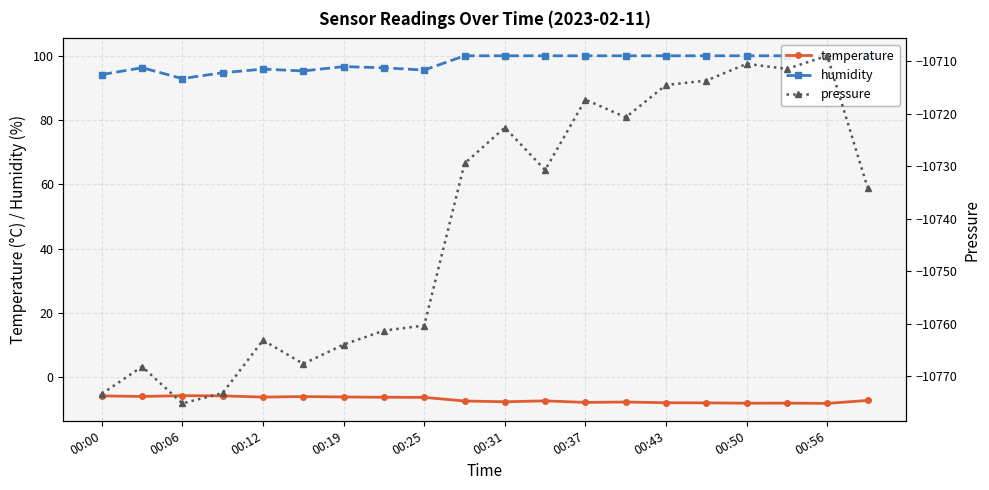

True or false: humidity and temperature intersect in this chart.

False